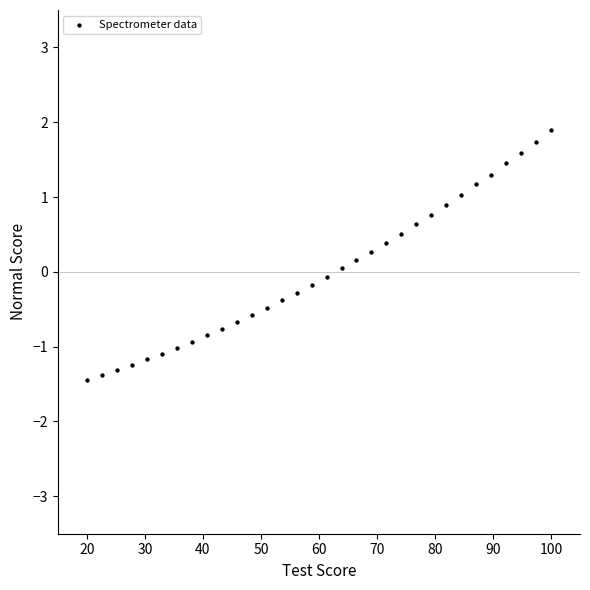

What is the range of X values (max minus min)?

80.0